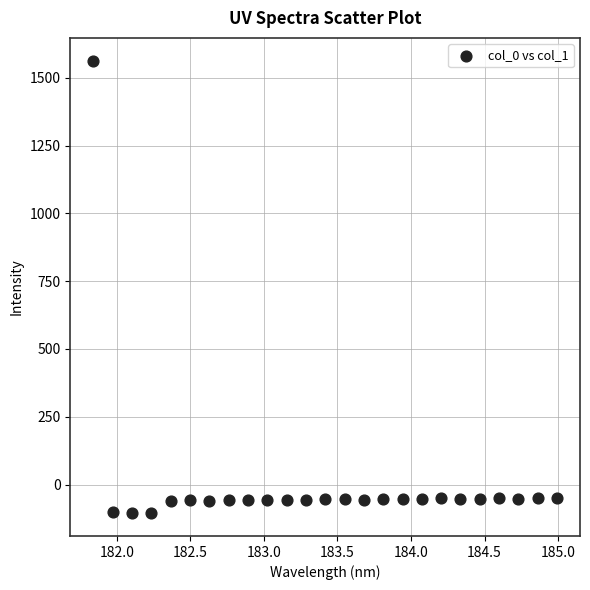

What is the range of Y values (max minus min)?

1670.1